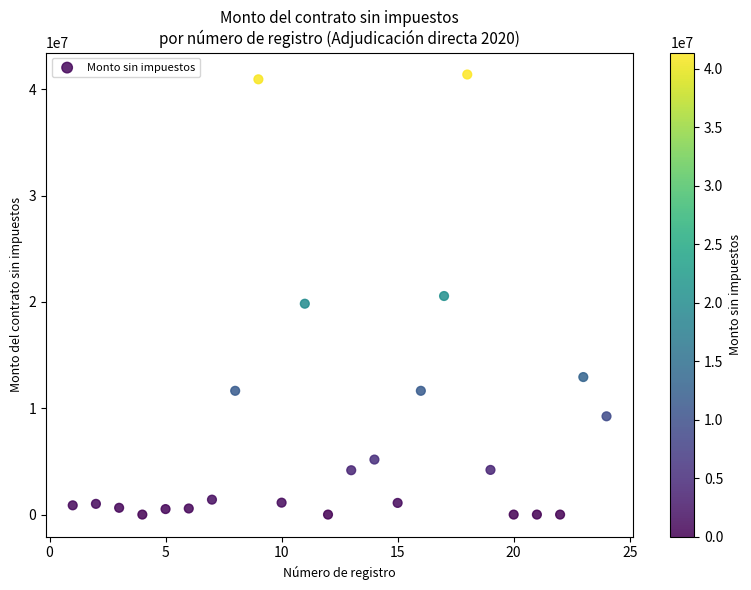

What is the range of X values (max minus min)?

23.0